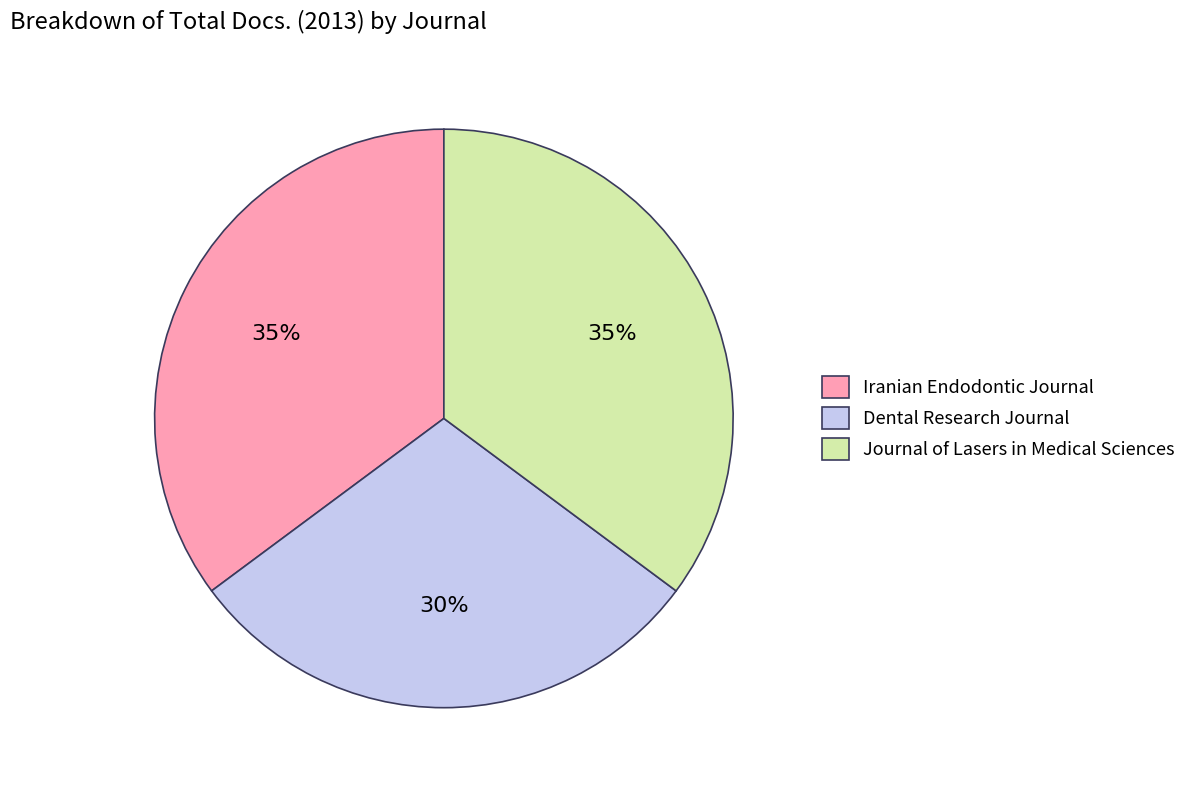

Which slice is the smallest?

Dental Research Journal